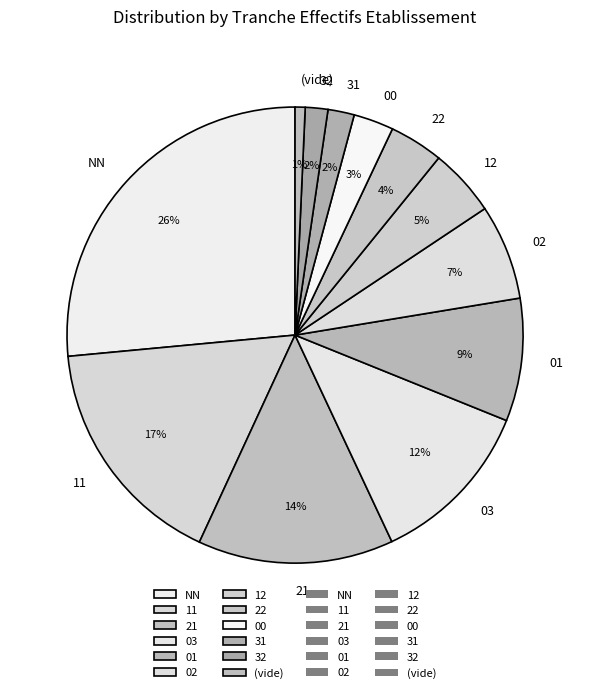

To the nearest percent, what percentage of the pie is 03?

12%